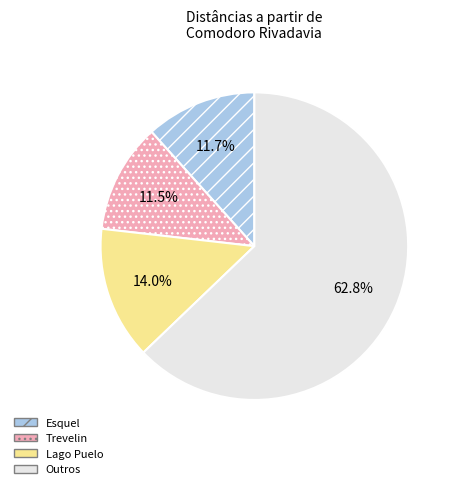

Combined, what portion of the pie is Esquel and Outros?

74.5%